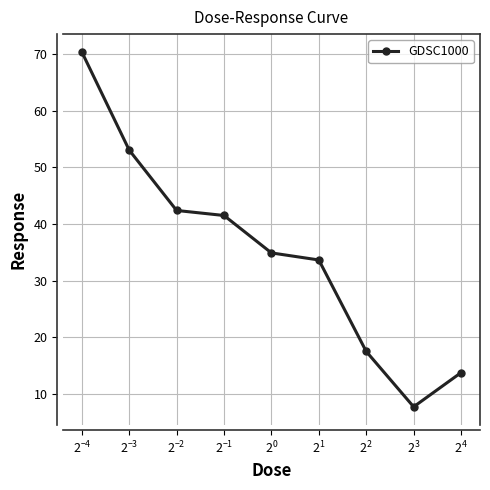

How many values exceed 34?

5